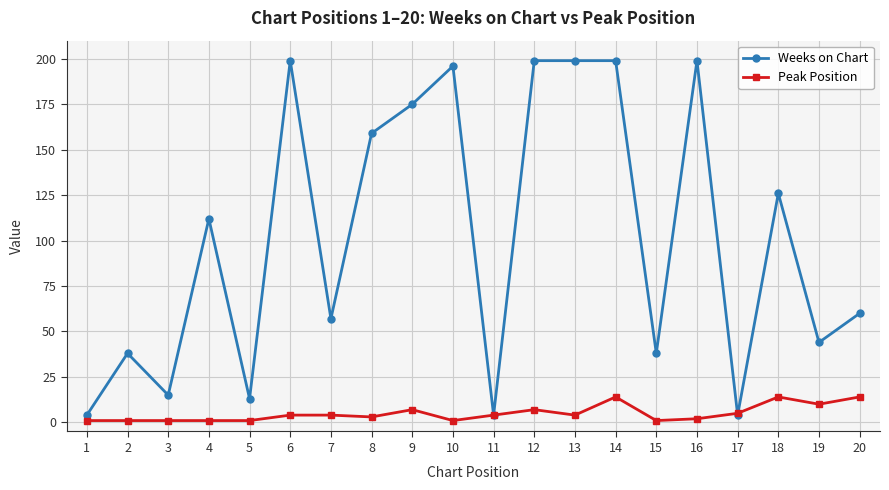

Which series has the largest range (max minus min)?

Weeks on Chart